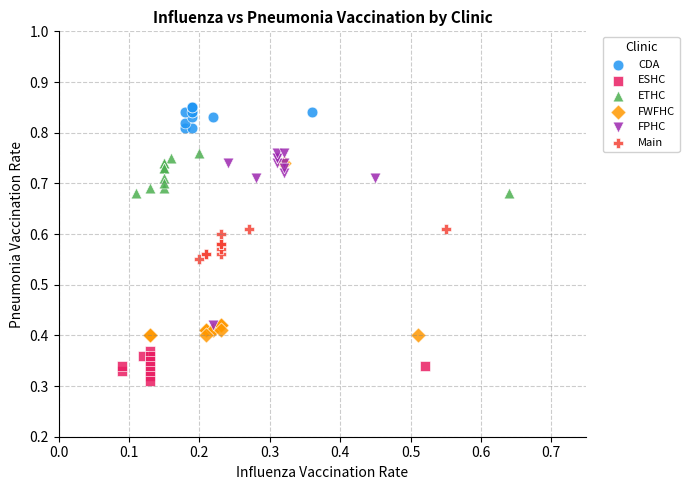

What are all the series names shown in the legend?

CDA, ESHC, ETHC, FWFHC, FPHC, Main